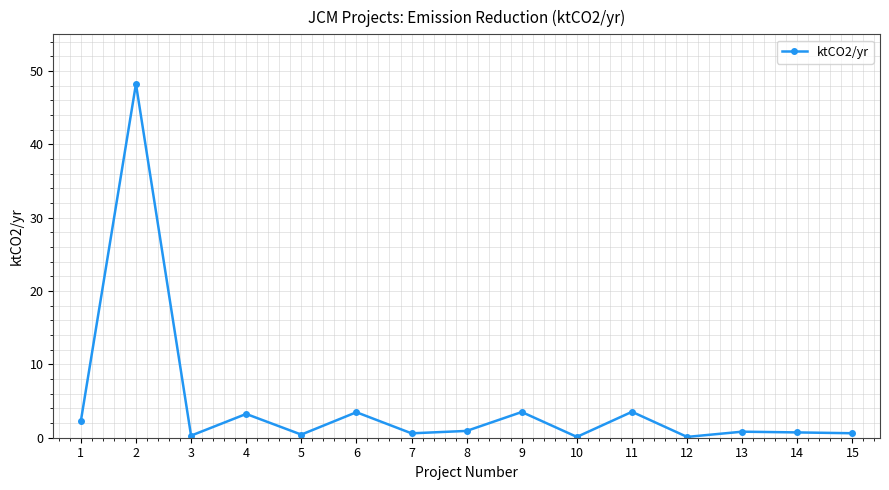

At which category does the data reach its first local peak?

2